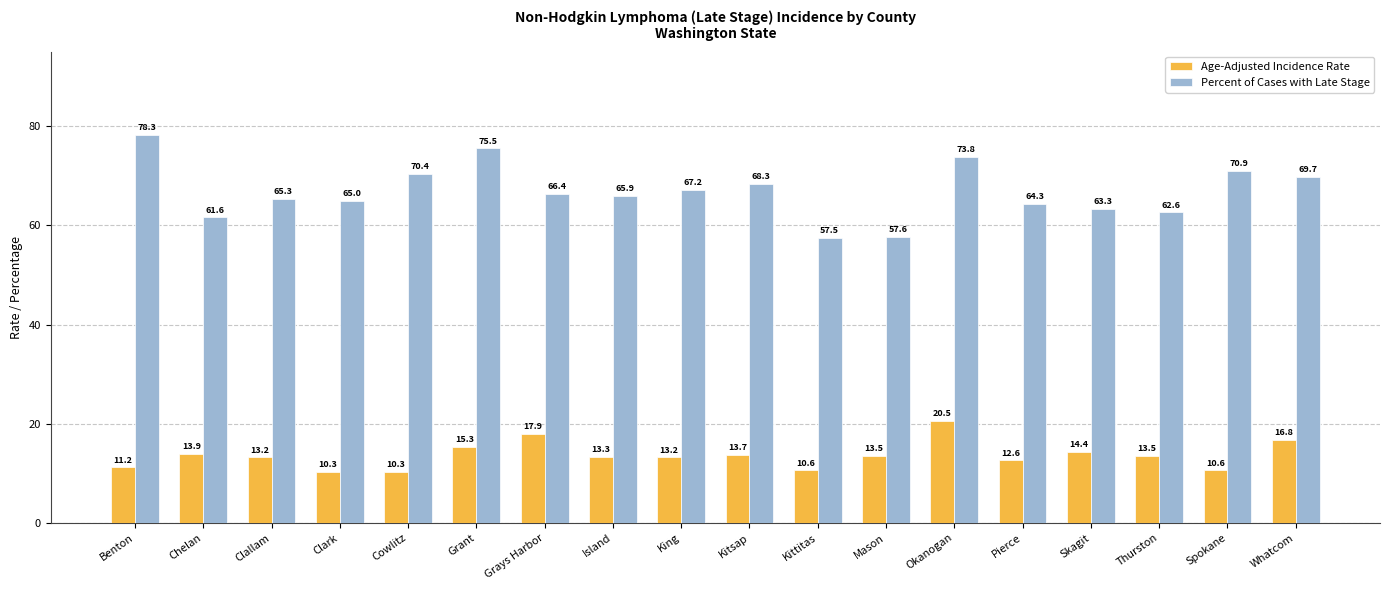

Which label corresponds to the largest value in the chart?

Benton